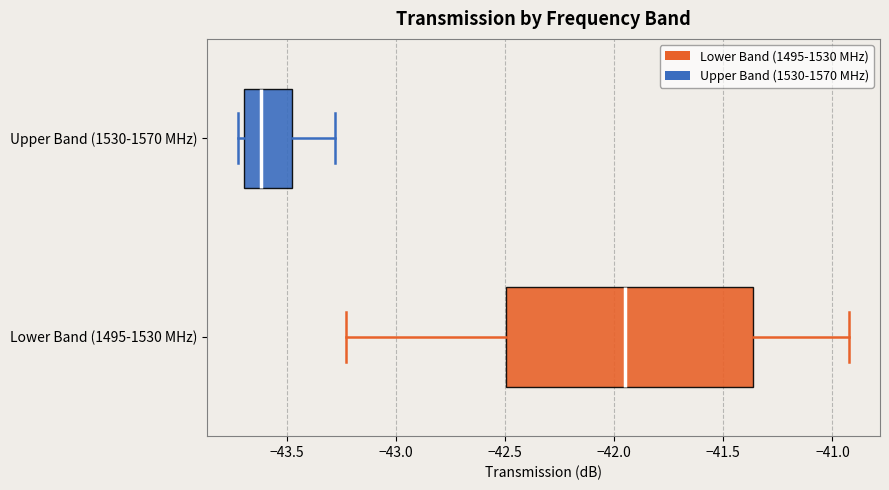

Reading bottom to top, transcribe this box plot: for each box, give where its median line is, the range the box spans, and where its two whiskers end, as read against the x-axis. The values are not printed on the chart, so give them approximately, as read against the axis.

Lower Band (1495-1530 MHz): median -41.95, box -42.50 to -41.35, whiskers -43.25 to -40.90
Upper Band (1530-1570 MHz): median -43.60, box -43.70 to -43.50, whiskers -43.75 to -43.30